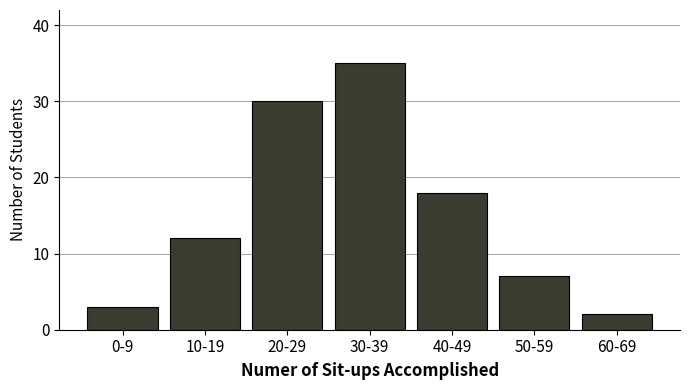

Reading right to left, what are all the values shown in this chart?

60-69=2	50-59=7	40-49=18	30-39=35	20-29=30	10-19=12	0-9=3